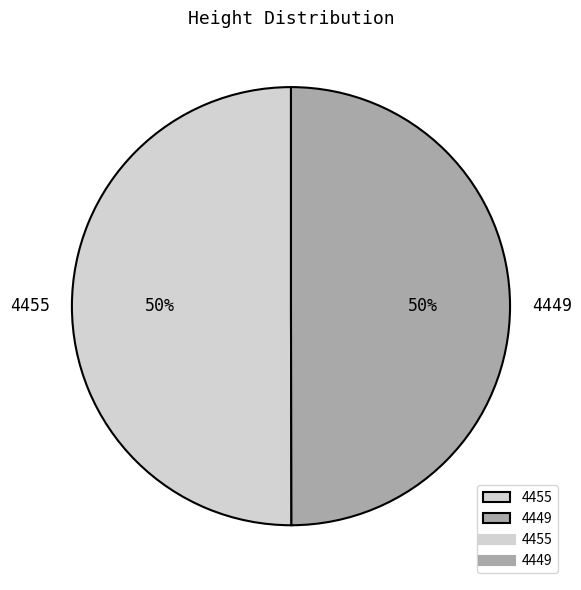

Is the sum of 4449 and 4455 greater than half?

Yes